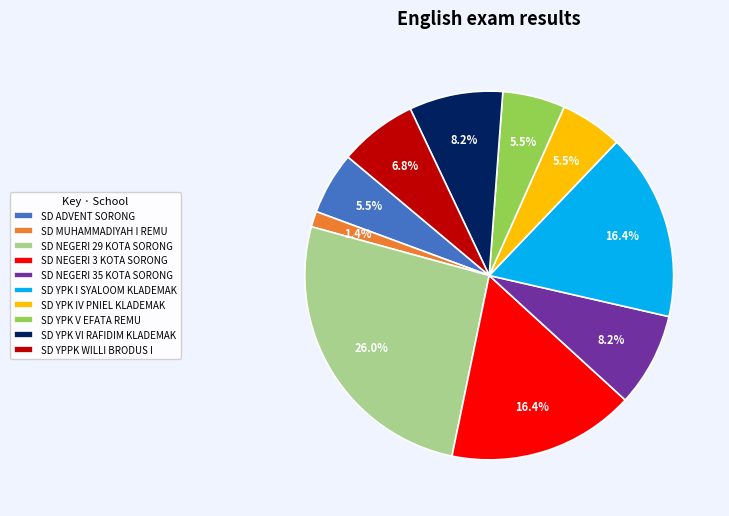

Is the sum of SD YPK I SYALOOM KLADEMAK and SD MUHAMMADIYAH I REMU greater than half?

No